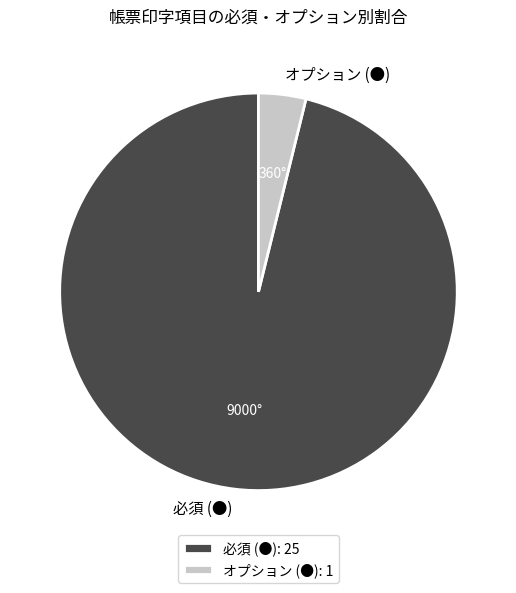

Combined, do オプション (●) and 必須 (●) account for over 50%?

Yes